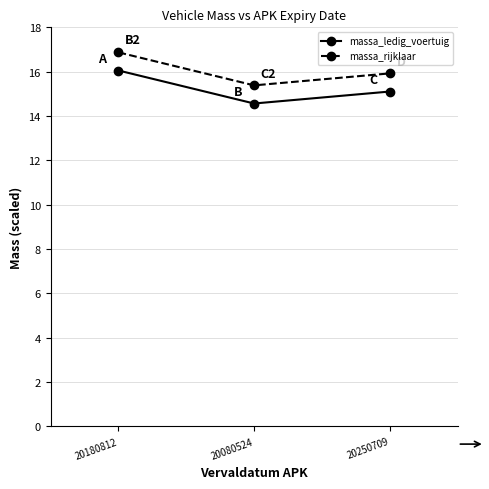

At which category is the sum across all series the highest?

20180812